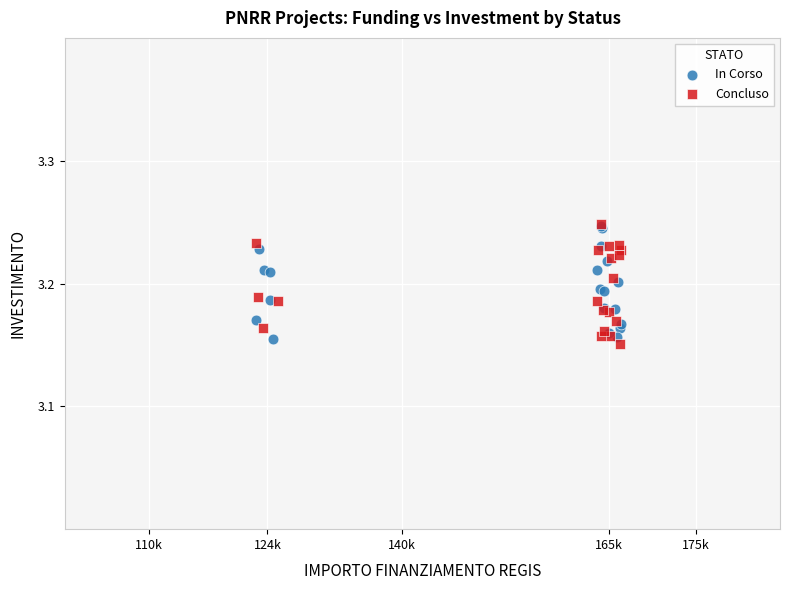

What are all the series names shown in the legend?

In Corso, Concluso